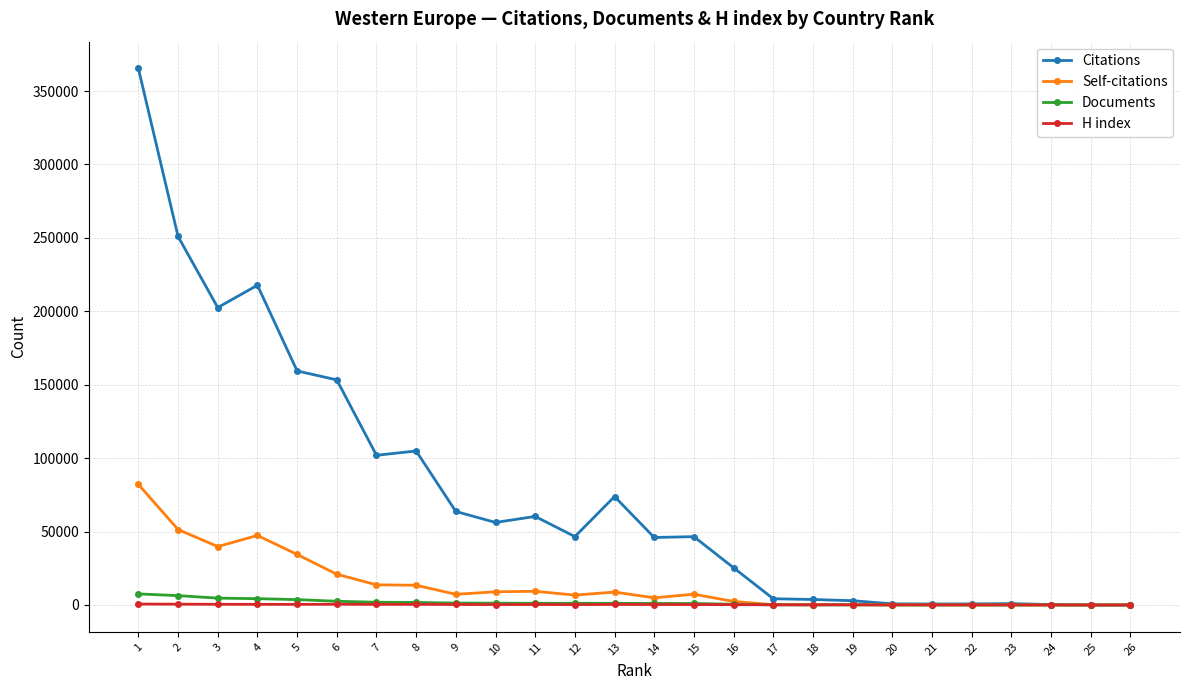

Which series has the largest range (max minus min)?

Citations